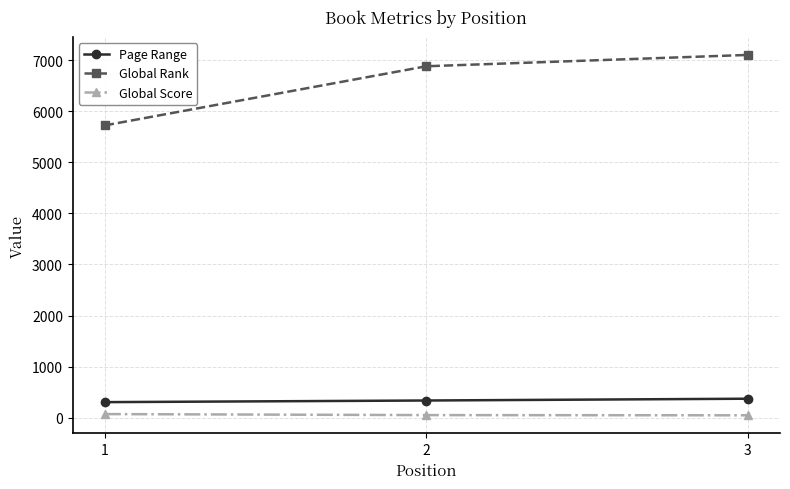

What is the total value across all series at 1?

6097